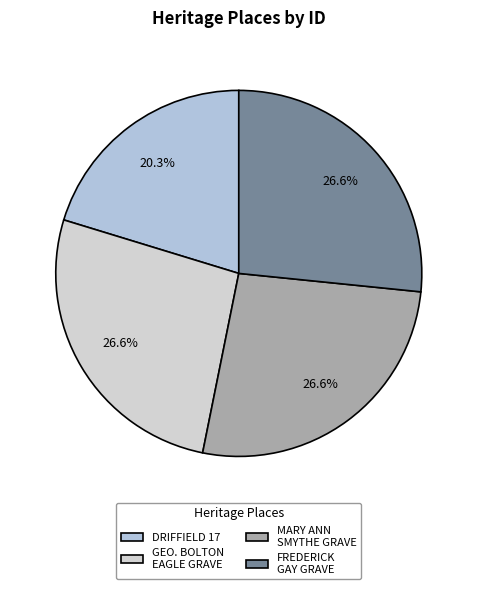

How many slices are in this pie chart?

4